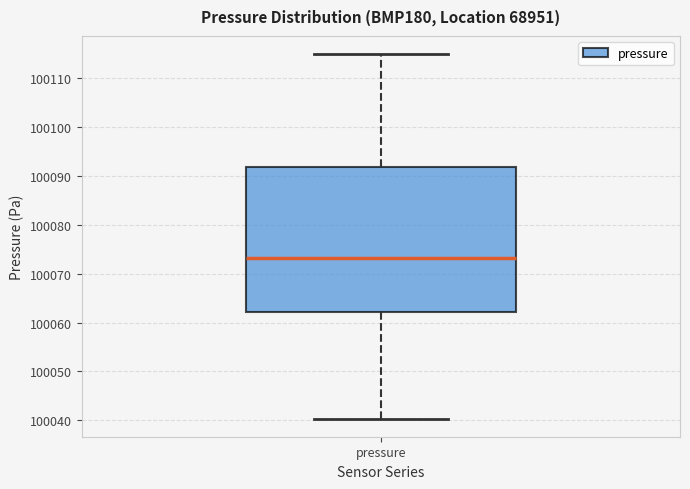

Read this box plot against the y-axis: the position of the median line, the range covered by the box, and the ends of both whiskers. The values are not printed on the chart, so give them approximately, as read against the axis.

median 100073, box 100062 to 100092, whiskers 100040 to 100115